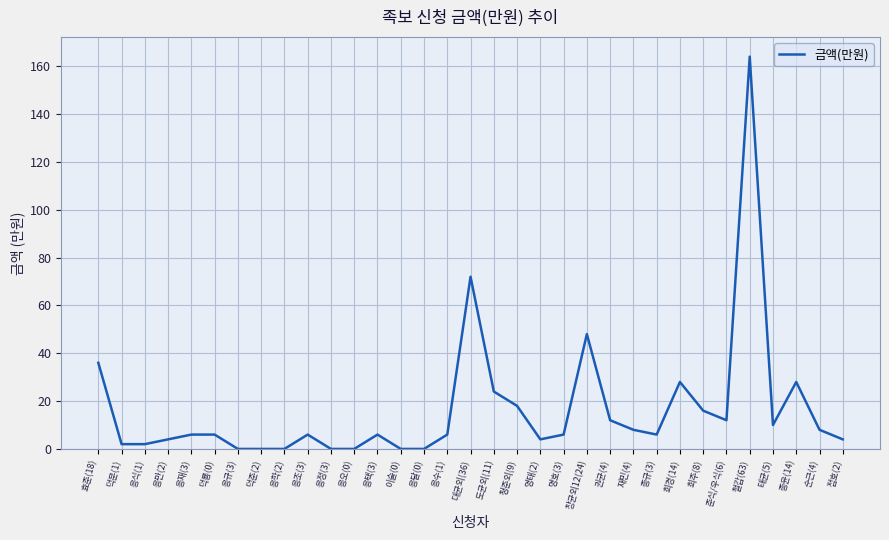

What position from the left is 명호(3)?

21